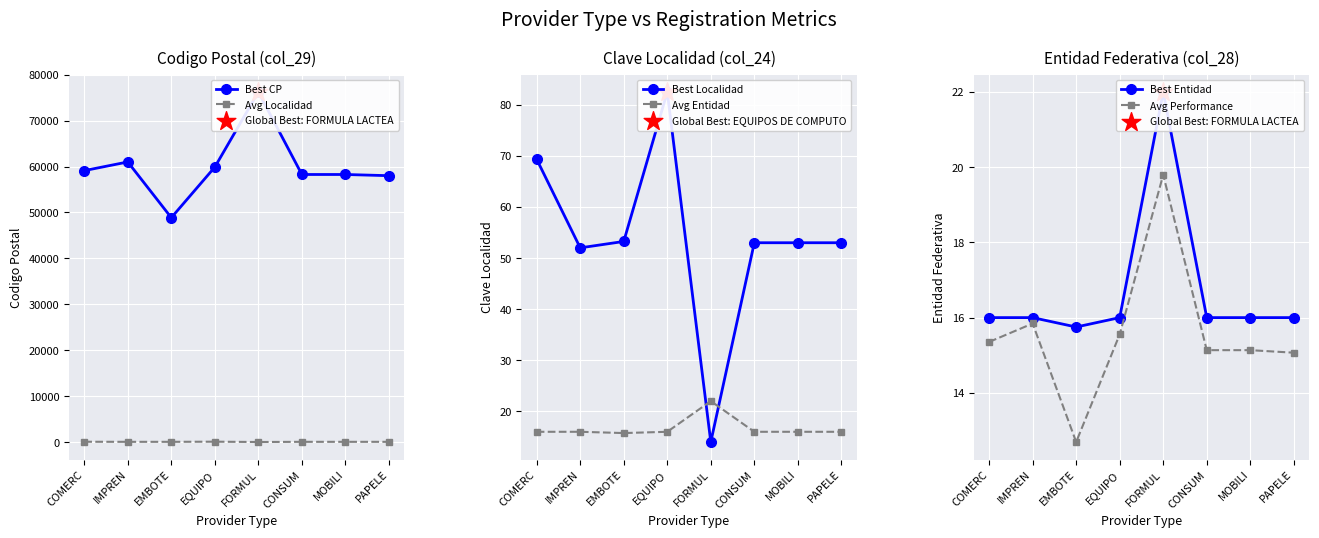

Which series has the widest spread of Y values?

Best CP